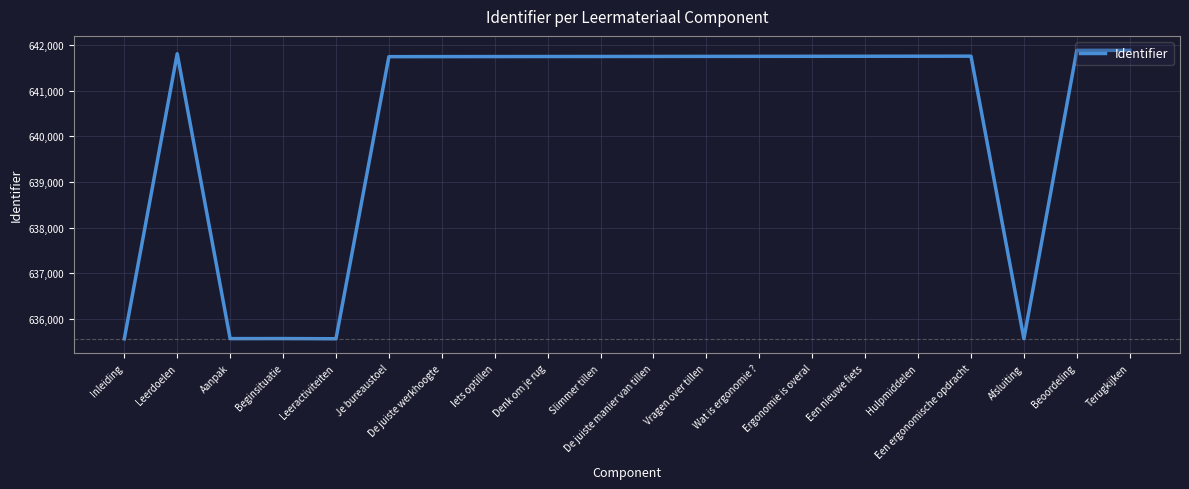

What is the minimum value shown in the chart?

635569